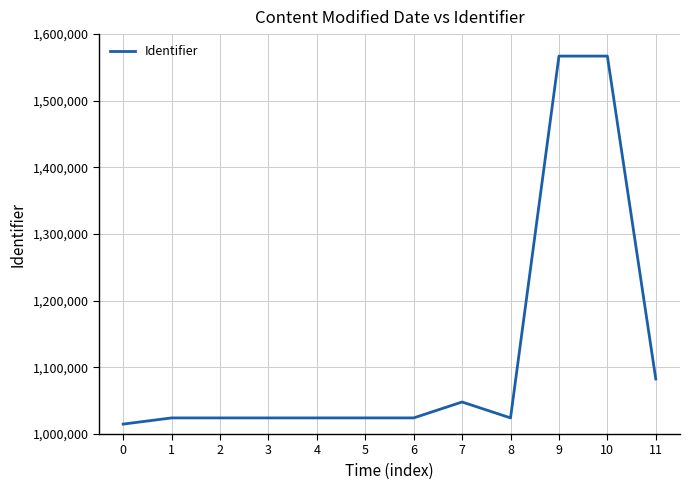

The value at 3 is 1024172. True or false?

True